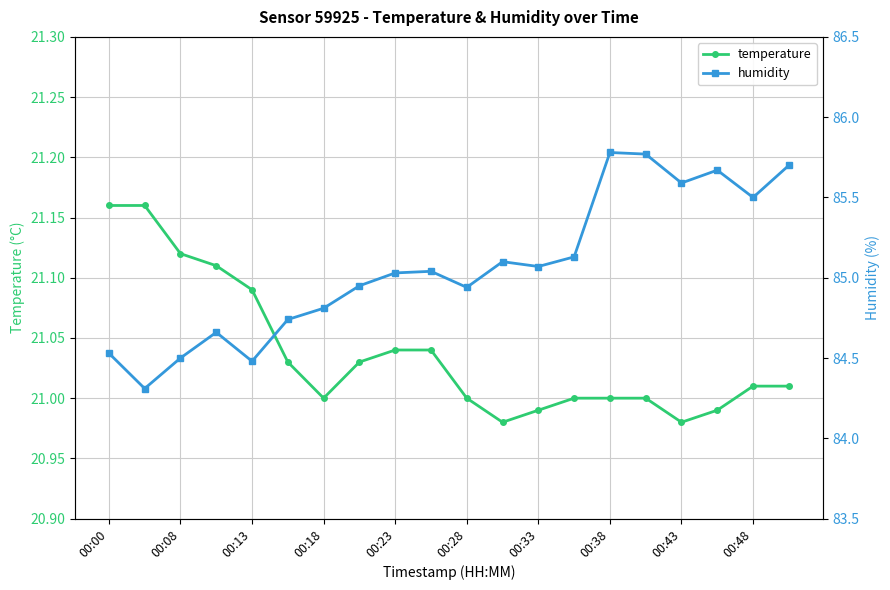

The value of temperature at 00:48 is 21.0. True or false?

True